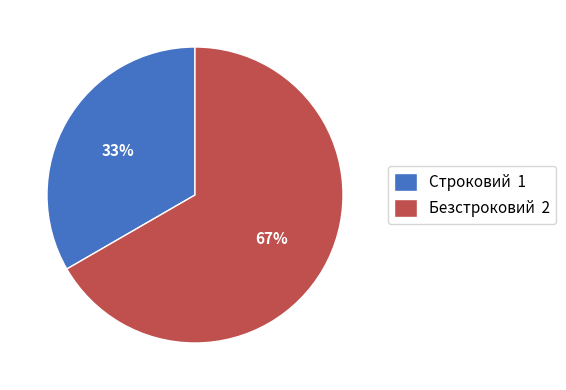

To the nearest percent, what portion does Строковий represent?

33%